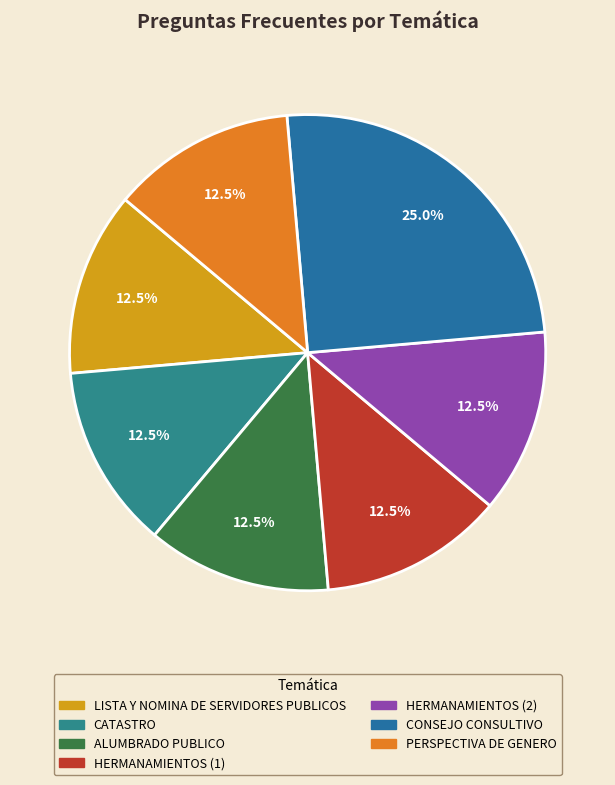

True or false: LISTA Y NOMINA DE SERVIDORES PUBLICOS accounts for 12% of the total.

True